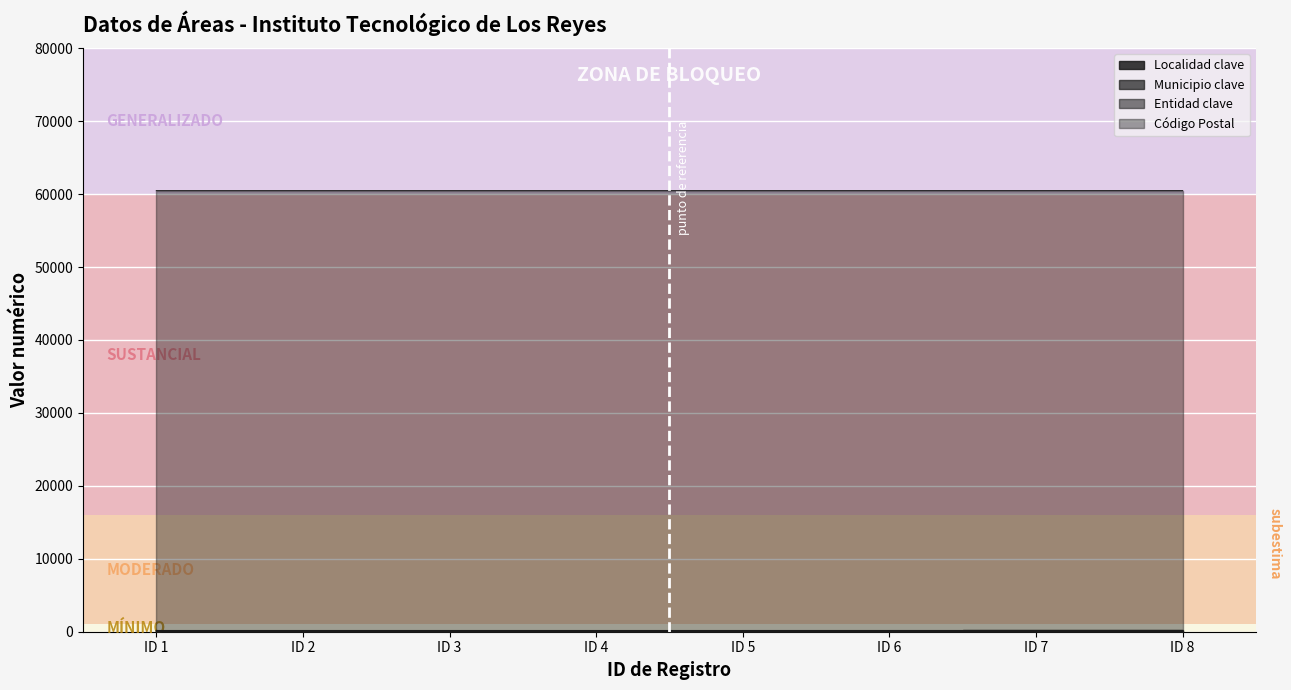

True or false: Entidad clave and Localidad clave cross at least once.

False